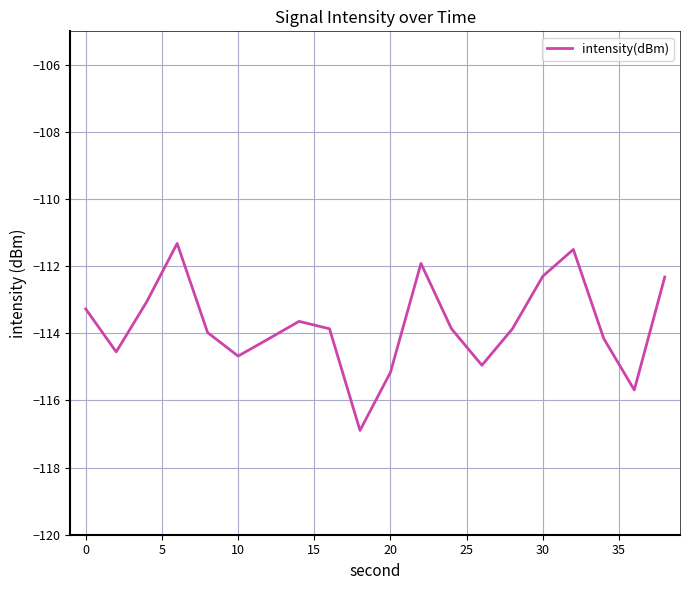

What is the difference between the maximum and minimum values?

5.6